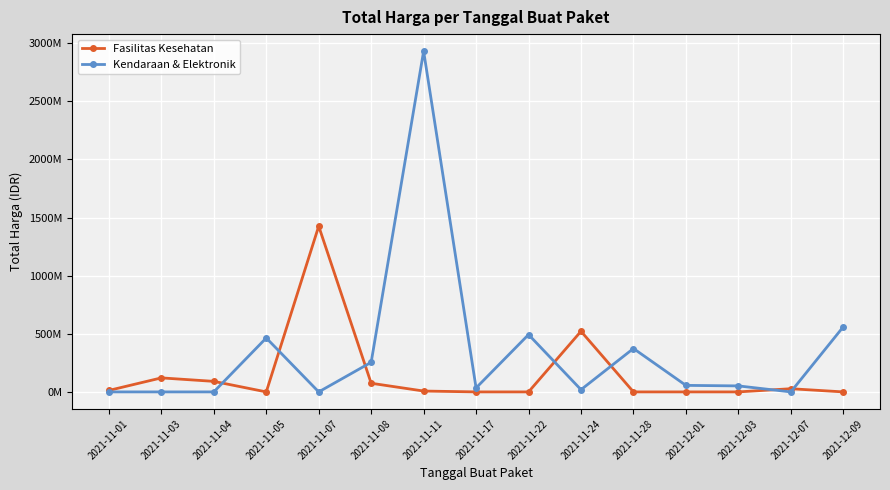

What are all the series names shown in the legend?

Fasilitas Kesehatan, Kendaraan & Elektronik